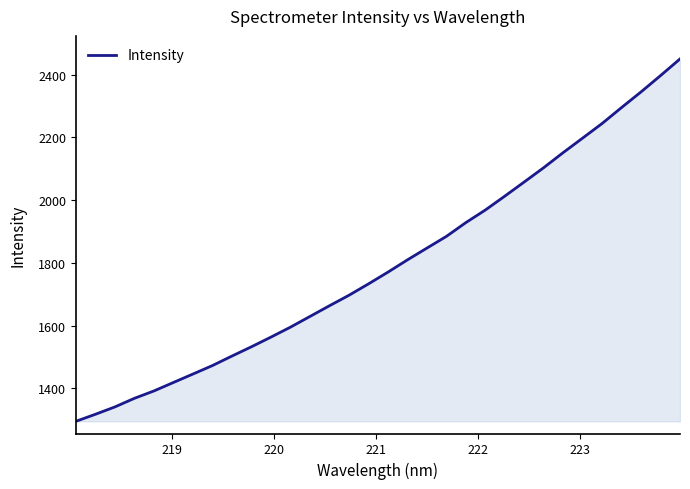

What is the smallest value displayed?

1294.4